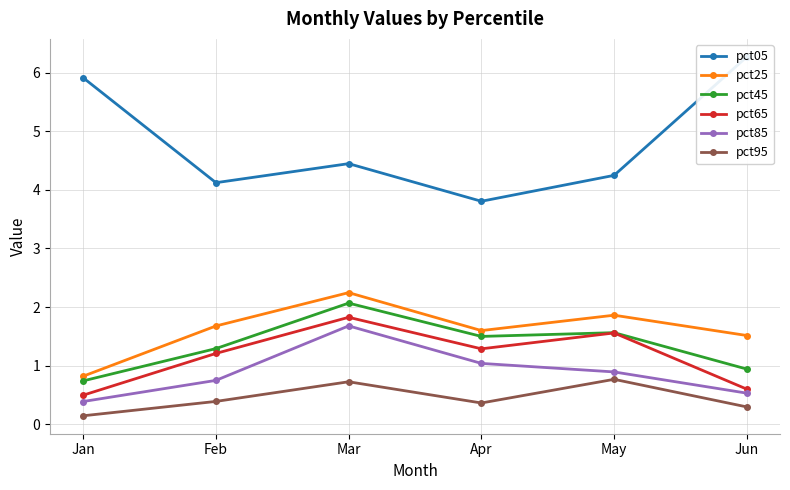

Which series has the largest range (max minus min)?

pct05